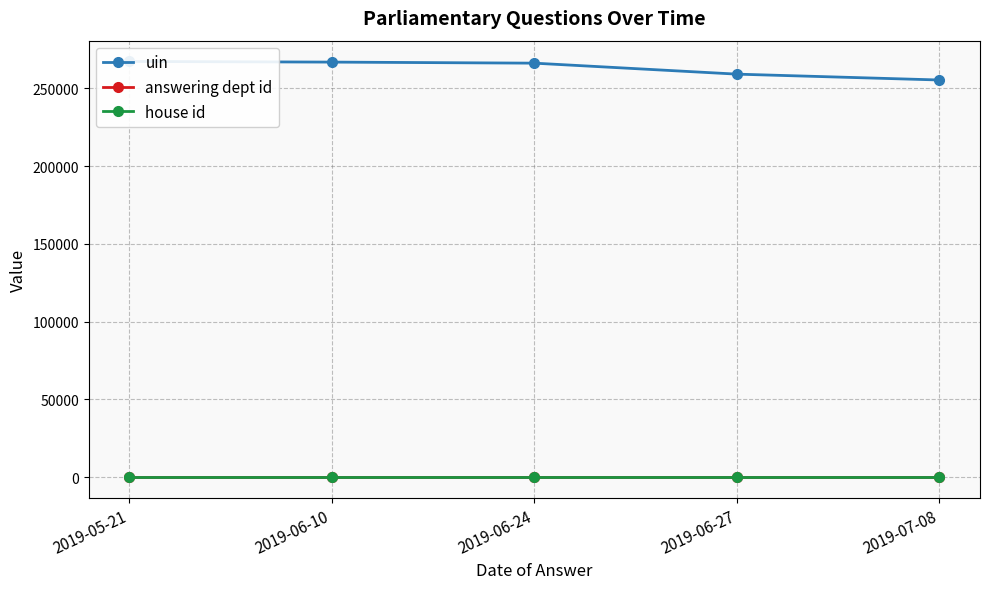

True or false: answering dept id and uin intersect in this chart.

False